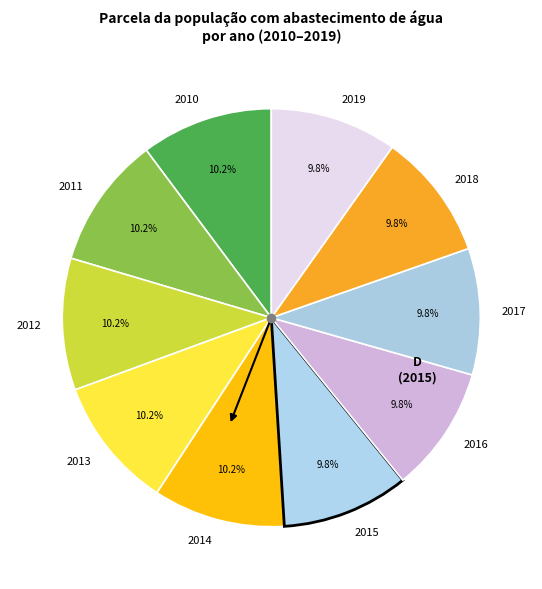

Is there any slice that represents more than half of the pie?

No